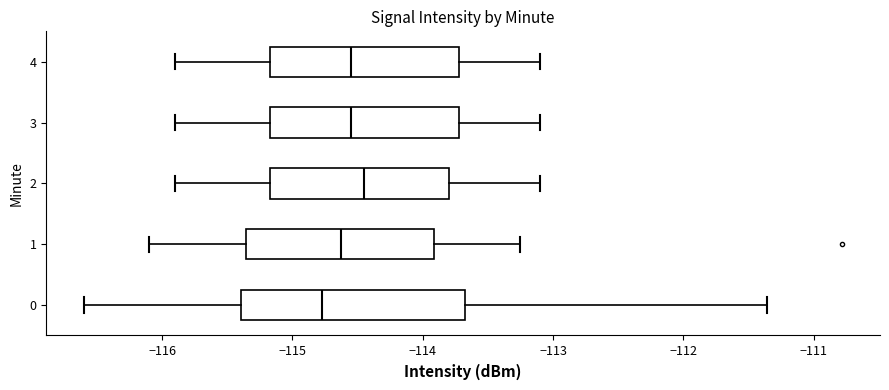

Reading bottom to top, read every box against the x-axis: the position of its median line, the range the box covers, and the ends of its whiskers. The values are not printed on the chart, so give them approximately, as read against the axis.

0: median -114.8, box -115.4 to -113.7, whiskers -116.6 to -111.4
1: median -114.6, box -115.4 to -113.9, whiskers -116.1 to -113.2
2: median -114.4, box -115.2 to -113.8, whiskers -115.9 to -113.1
3: median -114.5, box -115.2 to -113.7, whiskers -115.9 to -113.1
4: median -114.5, box -115.2 to -113.7, whiskers -115.9 to -113.1